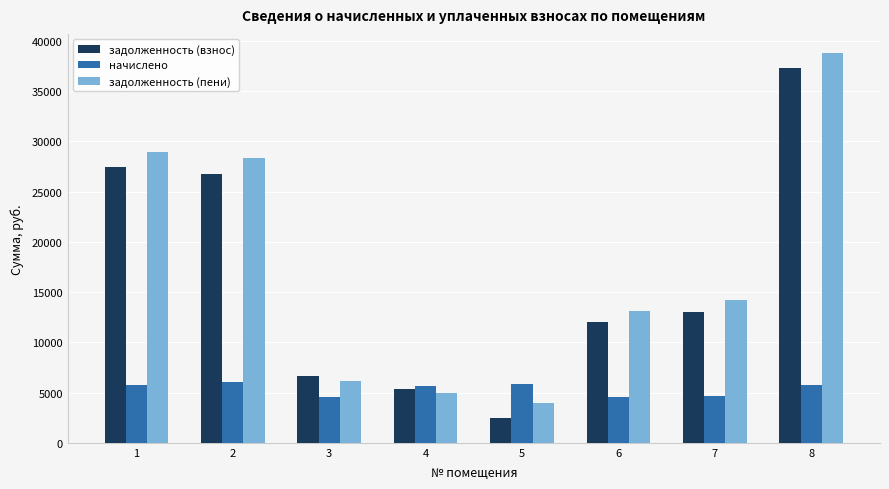

What is the spread (max minus min) of values at 7?

9510.5